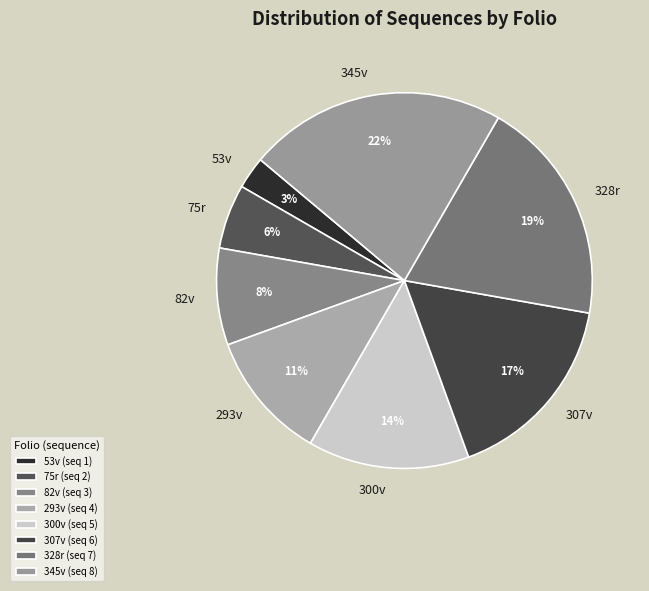

How many slices are in this pie chart?

8